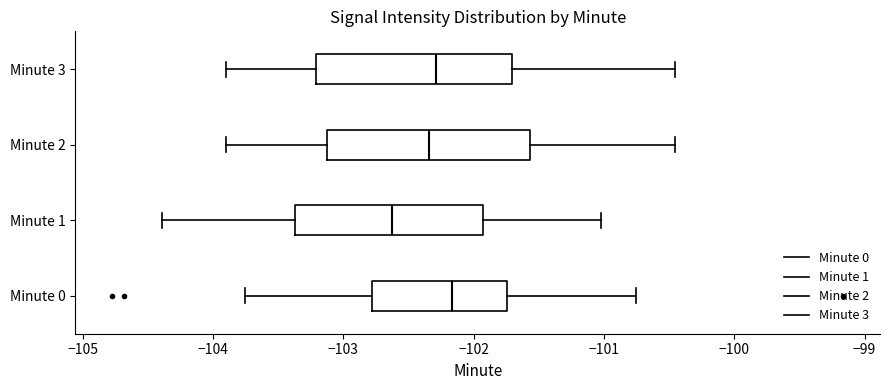

Reading bottom to top, transcribe this box plot: for each box, give where its median line is, the range the box spans, and where its two whiskers end, as read against the x-axis. The values are not printed on the chart, so give them approximately, as read against the axis.

Minute 0: median -102.2, box -102.8 to -101.7, whiskers -103.8 to -100.8
Minute 1: median -102.6, box -103.4 to -101.9, whiskers -104.4 to -101.0
Minute 2: median -102.3, box -103.1 to -101.6, whiskers -103.9 to -100.5
Minute 3: median -102.3, box -103.2 to -101.7, whiskers -103.9 to -100.5